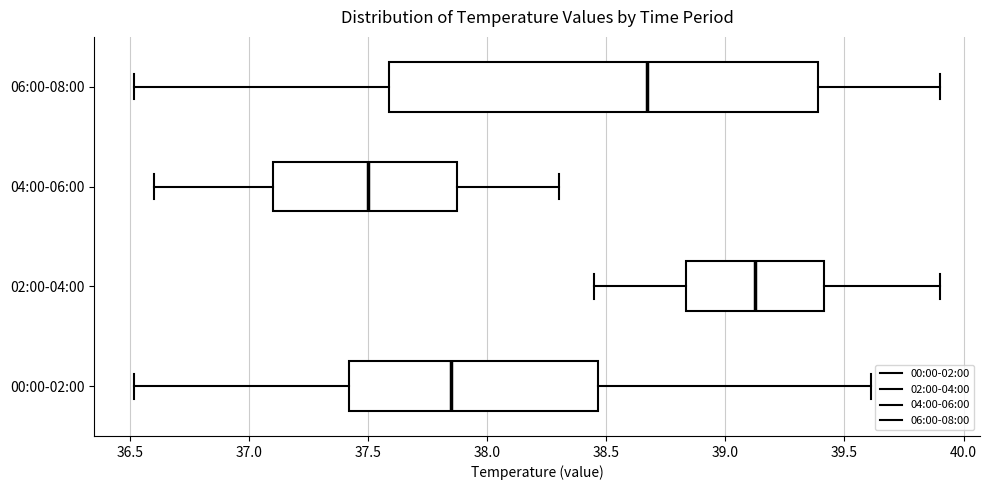

Which box's median line is the furthest to the right?

02:00-04:00